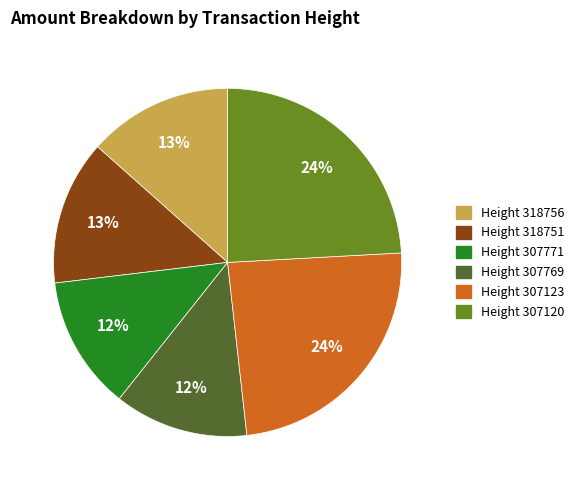

Does Height 318756 represent more than half of the total?

No